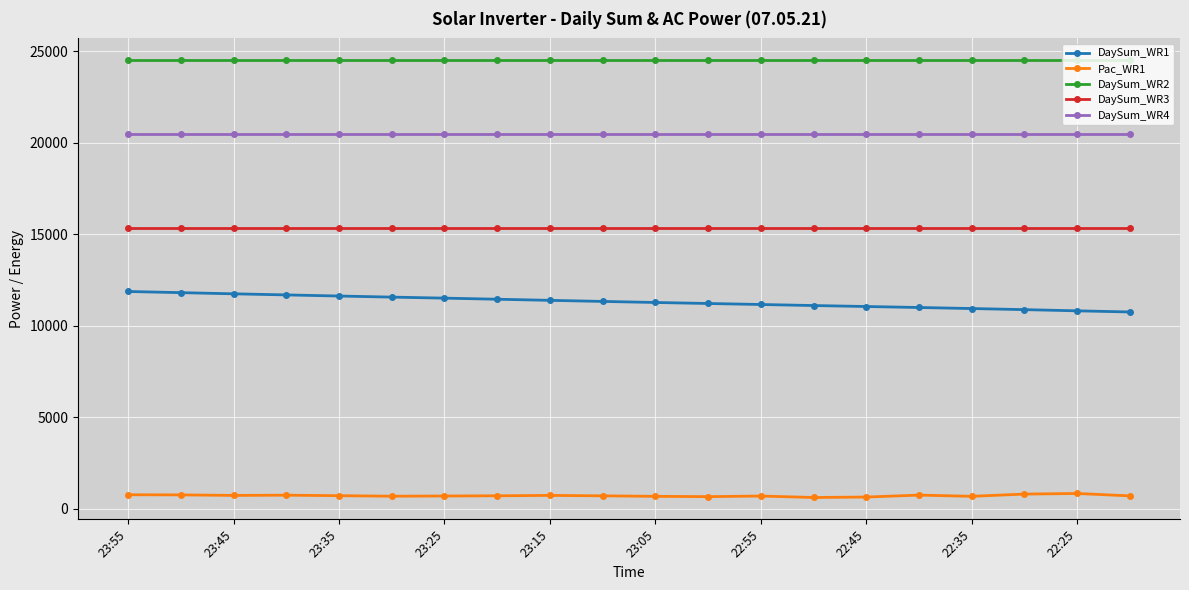

What is the value of the DaySum_WR1 point at the 5th from the left?

11627